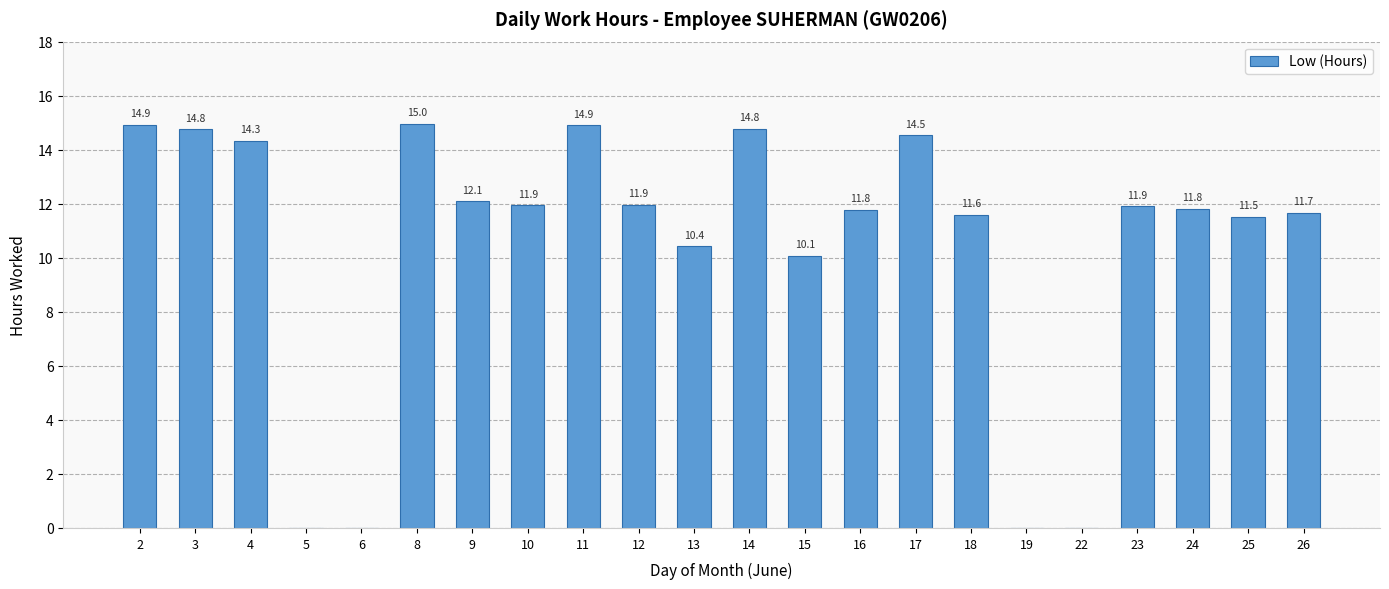

What is the change in value from 5 to 25?

+11.5